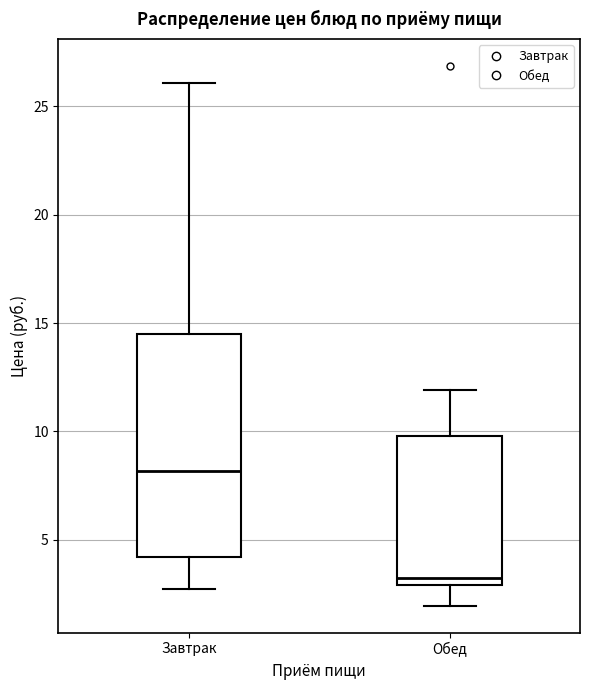

Reading left to right, transcribe this box plot: for each box, give where its median line is, the range the box spans, and where its two whiskers end, as read against the y-axis. The values are not printed on the chart, so give them approximately, as read against the axis.

Завтрак: median 8.0, box 4.0 to 14.5, whiskers 2.5 to 26.0
Обед: median 3.5, box 3.0 to 10.0, whiskers 2.0 to 12.0